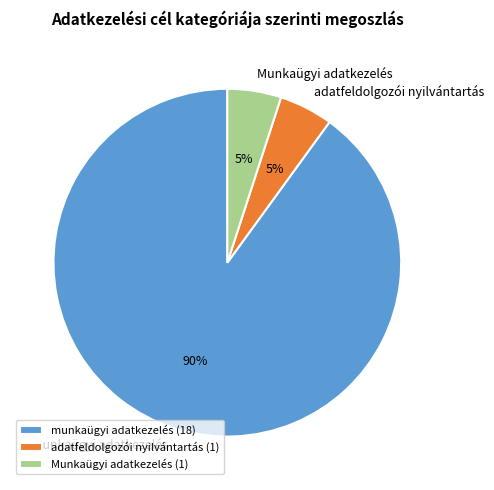

To the nearest percent, what is the difference between the Munkaügyi adatkezelés and munkaügyi adatkezelés slice percentages?

85%